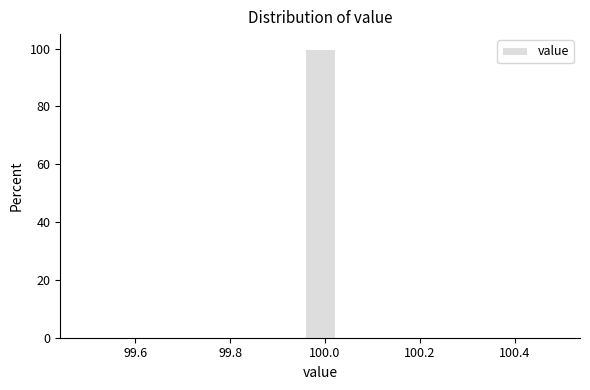

Read against the x-axis, roughly where is the centre of the tallest bar?

100.00